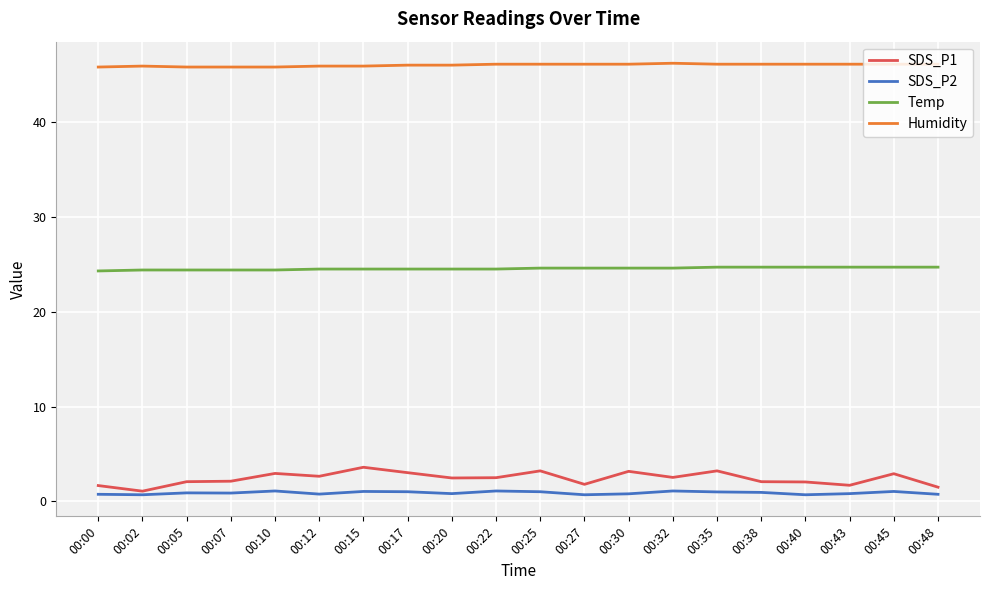

Which series has the largest range (max minus min)?

SDS_P1